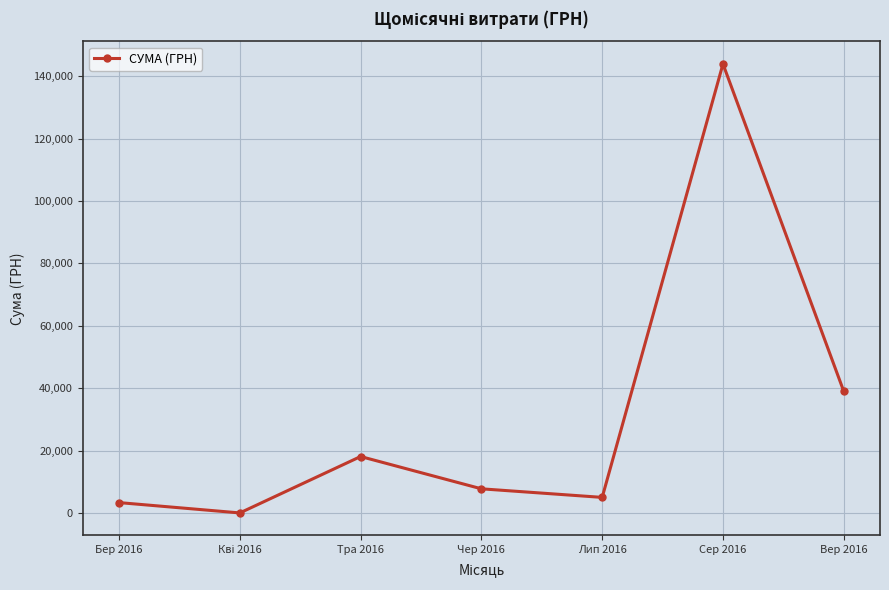

Where does the data first go above 7730?

Тра 2016